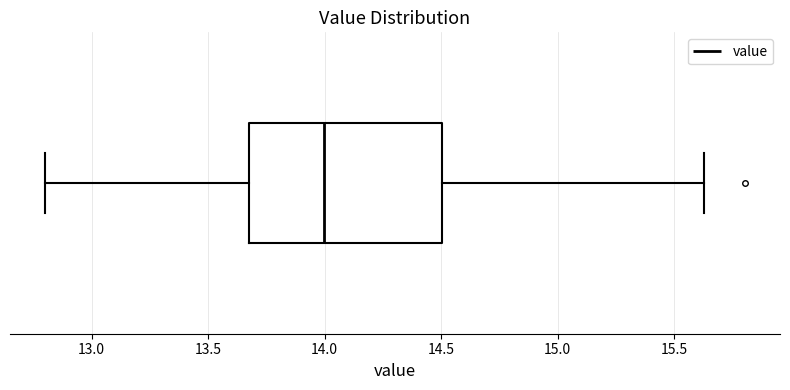

Transcribe this box plot: give where the median line is, the range the box spans, and where the two whiskers end, as read against the x-axis. The values are not printed on the chart, so give them approximately, as read against the axis.

median 14.00, box 13.65 to 14.50, whiskers 12.80 to 15.65